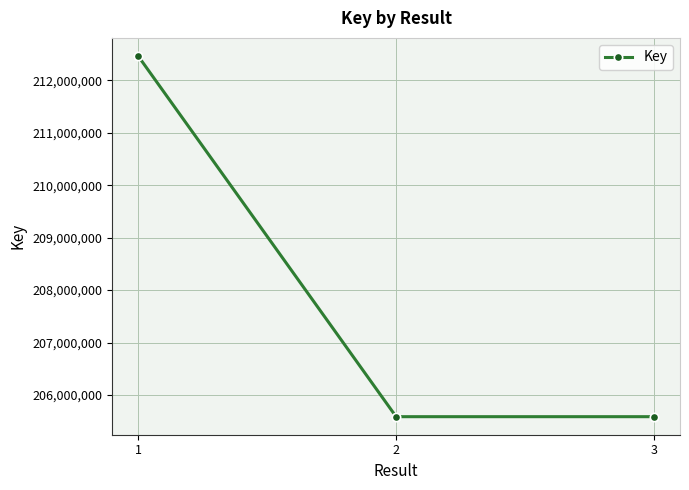

The value at 3 is 205585369. True or false?

True